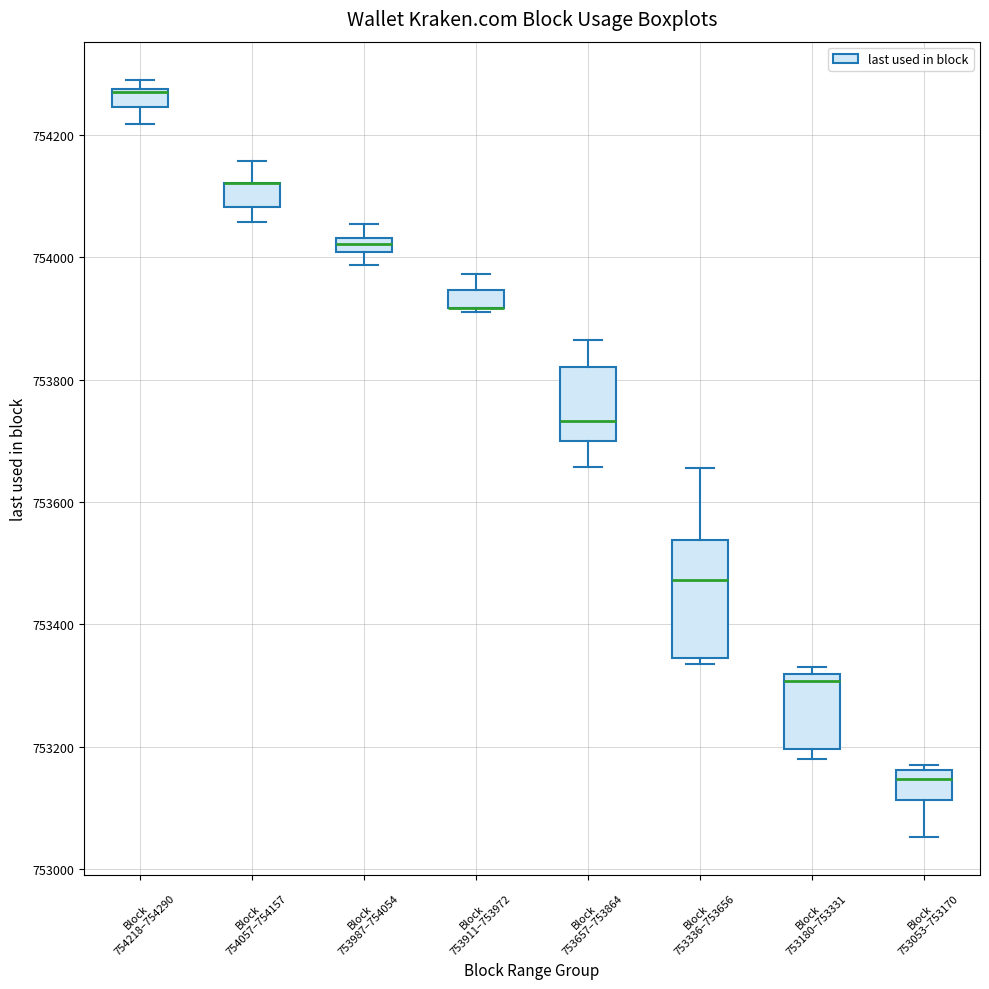

Which box is the tallest, from its lower edge to its upper edge?

Block 753336–753656